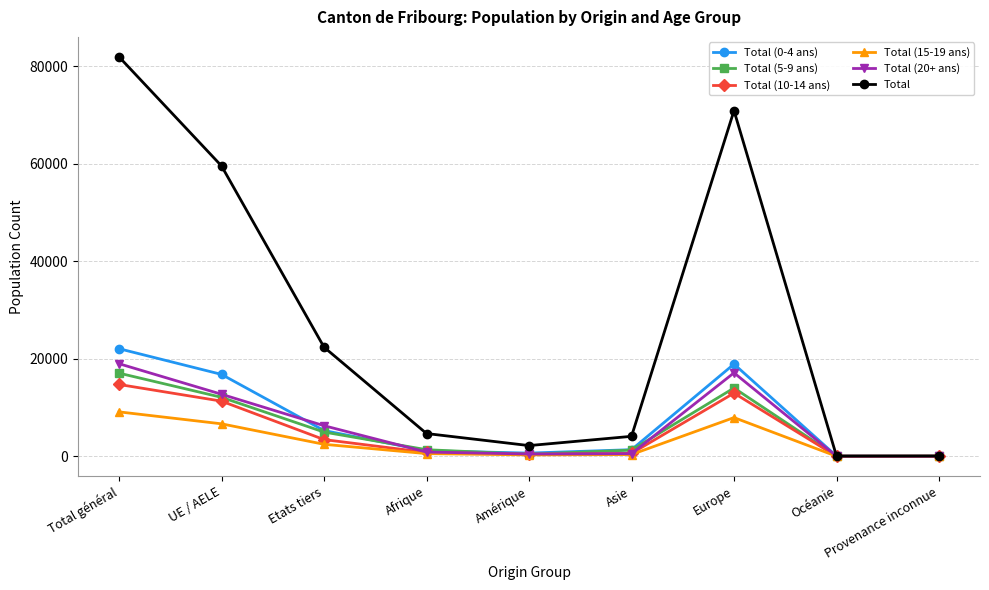

At which category is the sum across all series the highest?

Total général